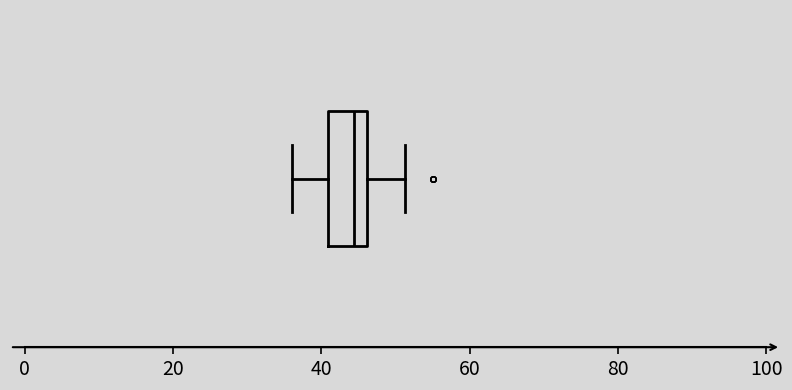

Transcribe this box plot: give where the median line is, the range the box spans, and where the two whiskers end, as read against the x-axis. The values are not printed on the chart, so give them approximately, as read against the axis.

median 44, box 40 to 46, whiskers 36 to 52